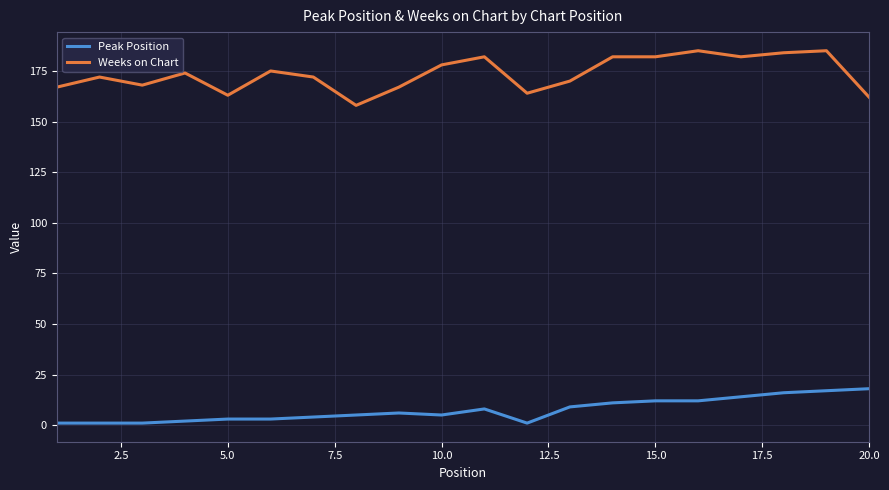

What is the difference between the maximum and minimum values in the Weeks on Chart series?

27